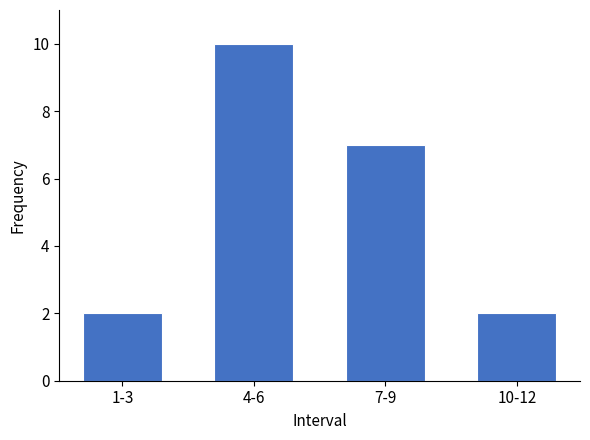

Reading left to right, list all the values displayed in this chart.

2	10	7	2